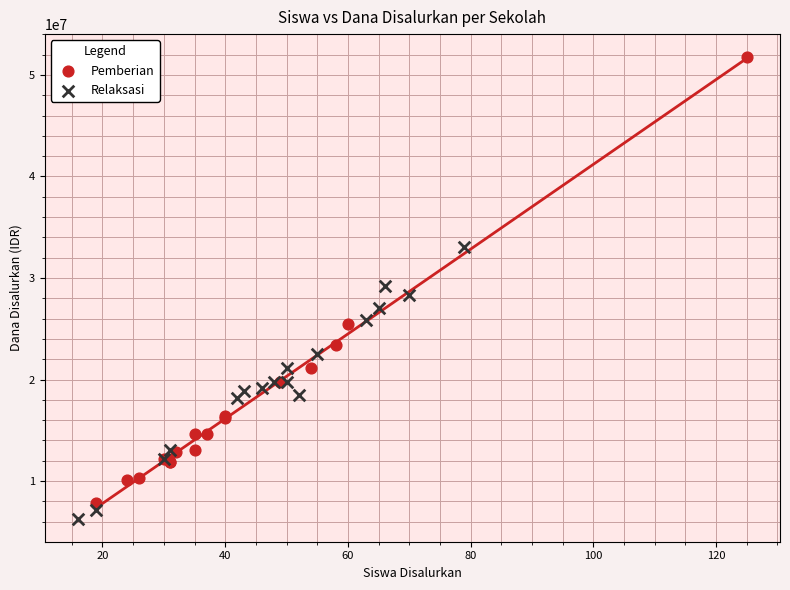

Which series has the largest Y range (max minus min)?

Pemberian